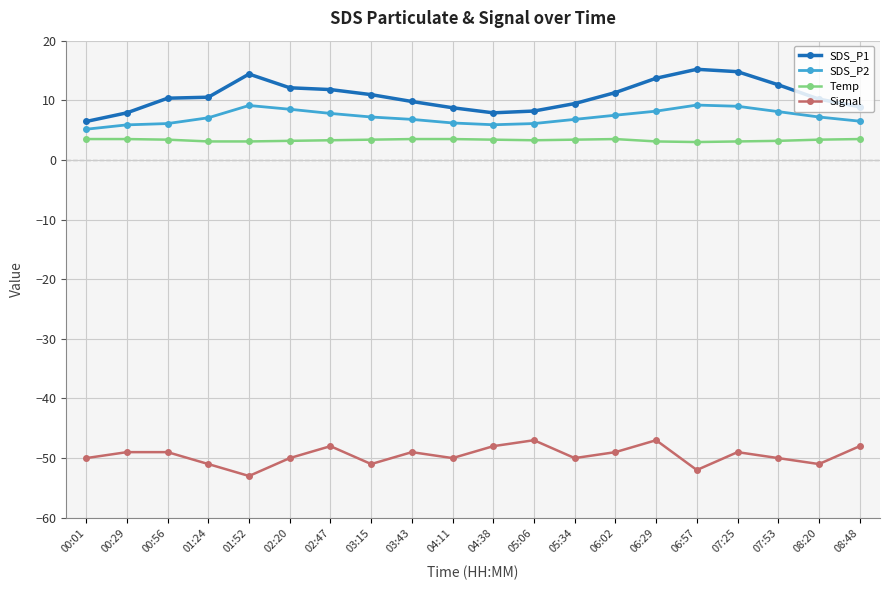

Which series has the widest spread of values?

SDS_P1